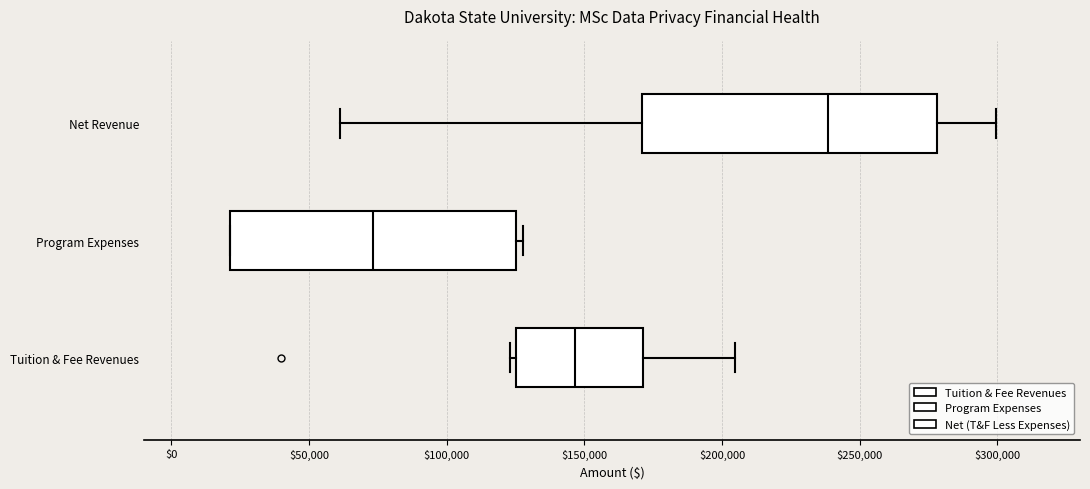

Where does the median line of the box for Net Revenue sit on the x-axis? The values are not printed on the chart, so give them approximately, as read against the axis.

240000